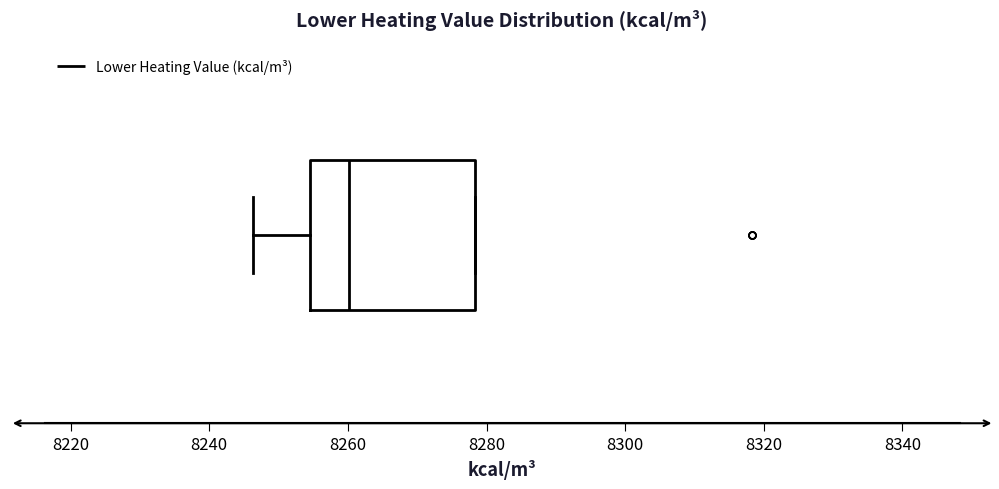

Read this box plot against the x-axis: the position of the median line, the range covered by the box, and the ends of both whiskers. The values are not printed on the chart, so give them approximately, as read against the axis.

median 8260, box 8254 to 8278, whiskers 8246 to 8278